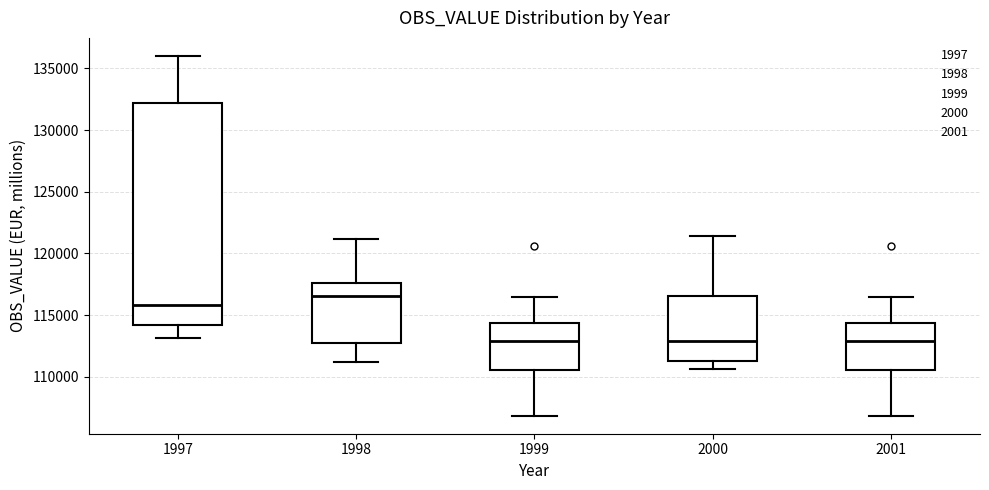

Where does the upper whisker of the box at x = 2000 end on the y-axis? The values are not printed on the chart, so give them approximately, as read against the axis.

121500